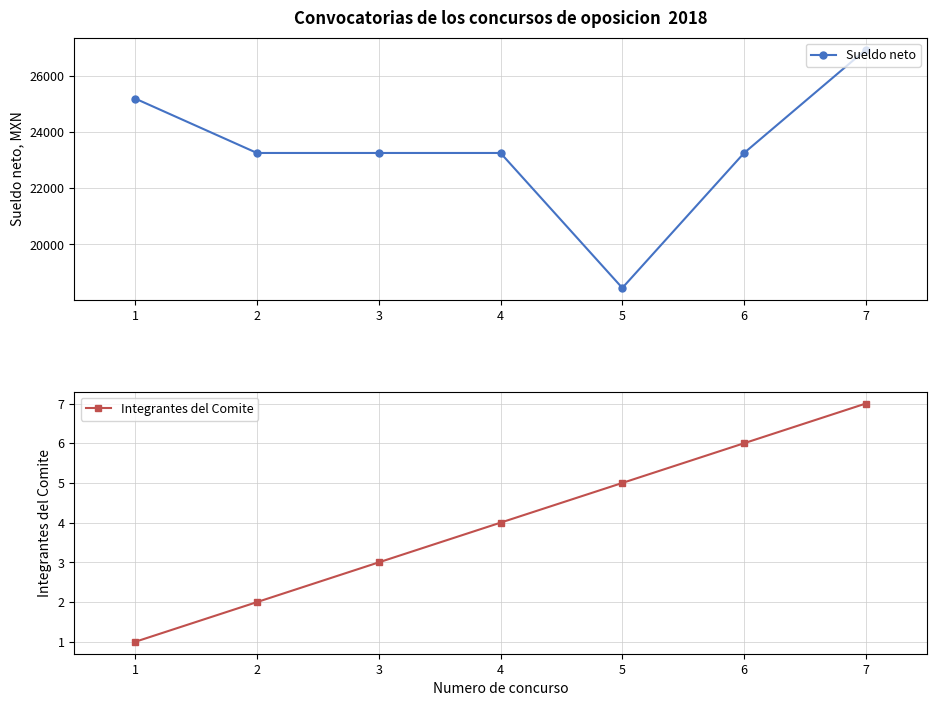

How many lines are shown in the chart?

2